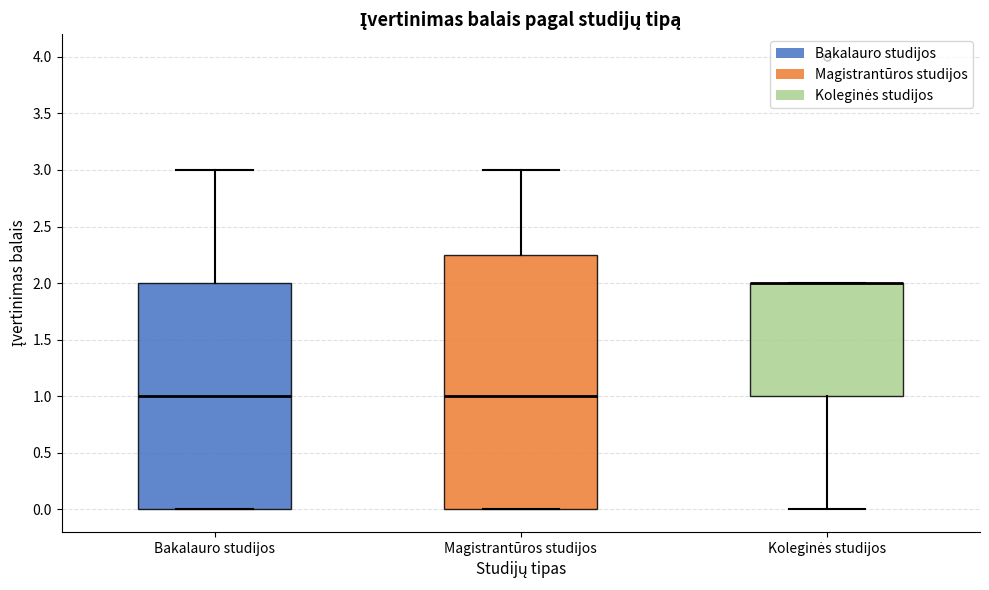

Where does the upper whisker of the box for Bakalauro studijos end on the y-axis? The values are not printed on the chart, so give them approximately, as read against the axis.

3.00